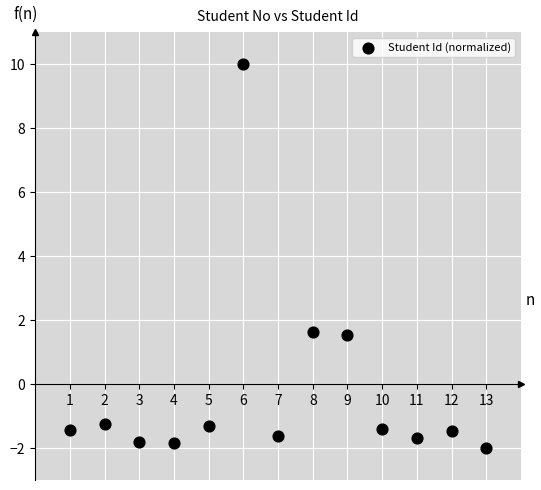

What is the range of X values (max minus min)?

12.0